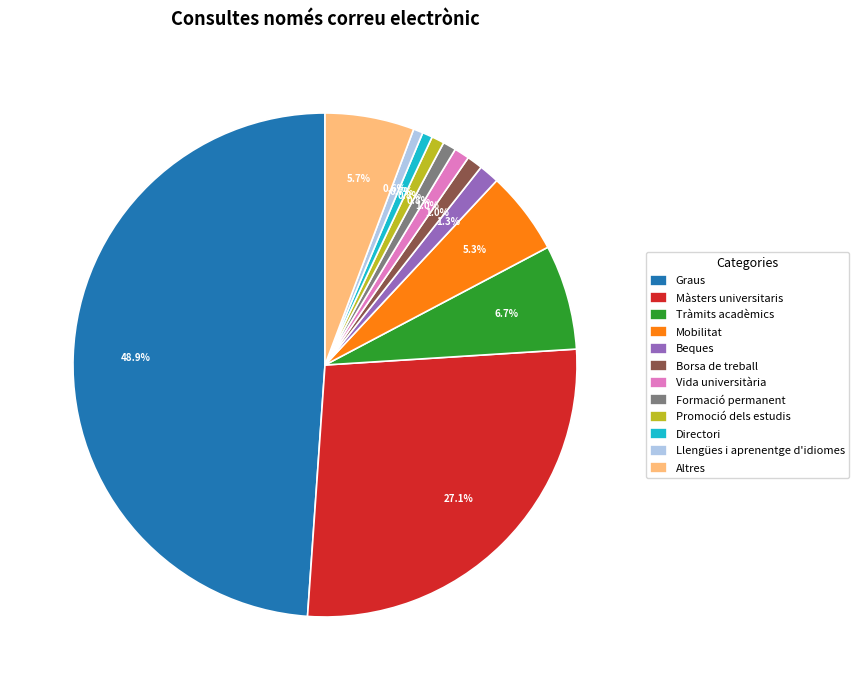

What is the ratio of the value at Tràmits acadèmics to the value at Mobilitat?

1.3